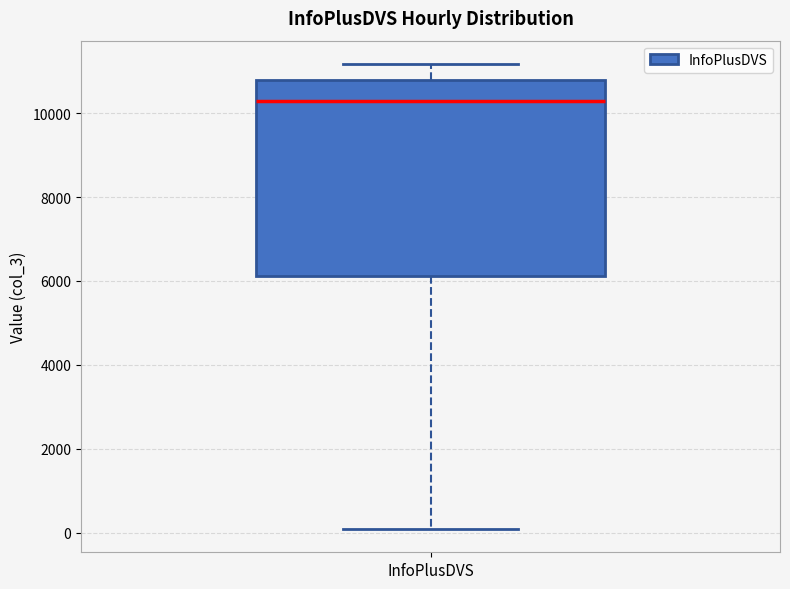

Read this box plot against the y-axis: the position of the median line, the range covered by the box, and the ends of both whiskers. The values are not printed on the chart, so give them approximately, as read against the axis.

median 10200, box 6200 to 10800, whiskers 0 to 11200